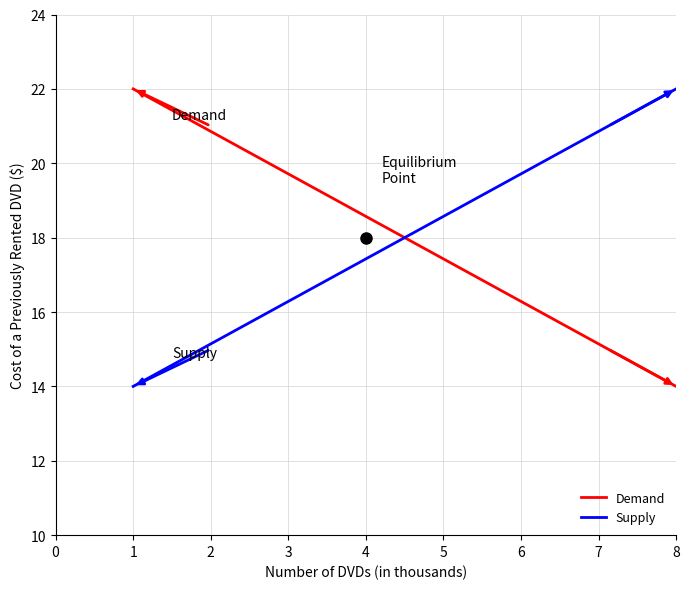

What is the smallest value displayed?

14